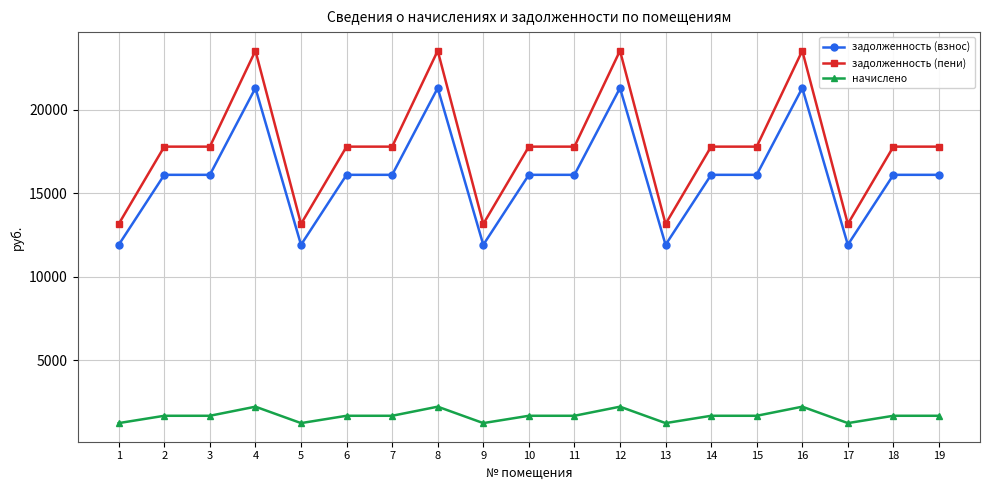

Is it true that задолженность (пени) equals 17799.4 at 18?

True